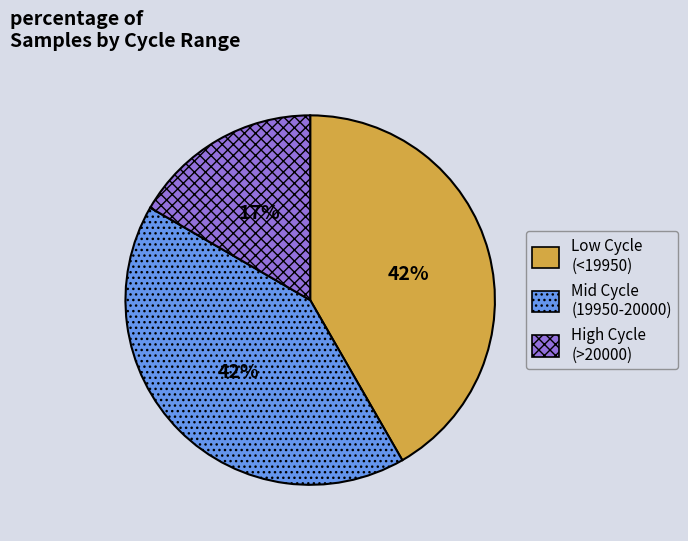

To the nearest percent, what is the difference between the largest and smallest slice percentages?

25%